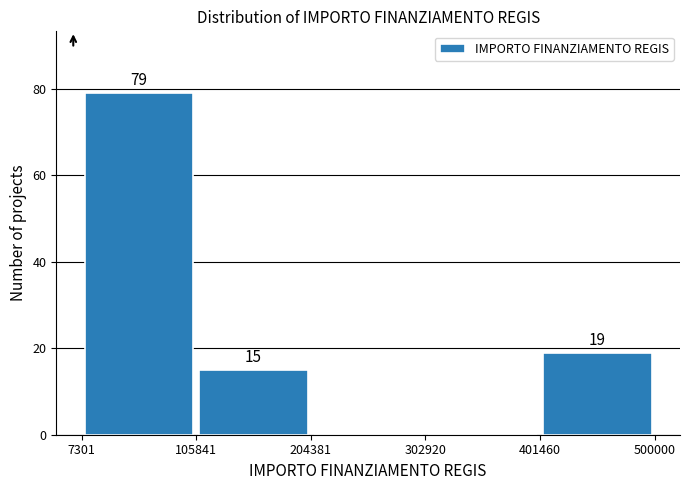

Which range on the x-axis has the tallest bar?

7301 to 105841